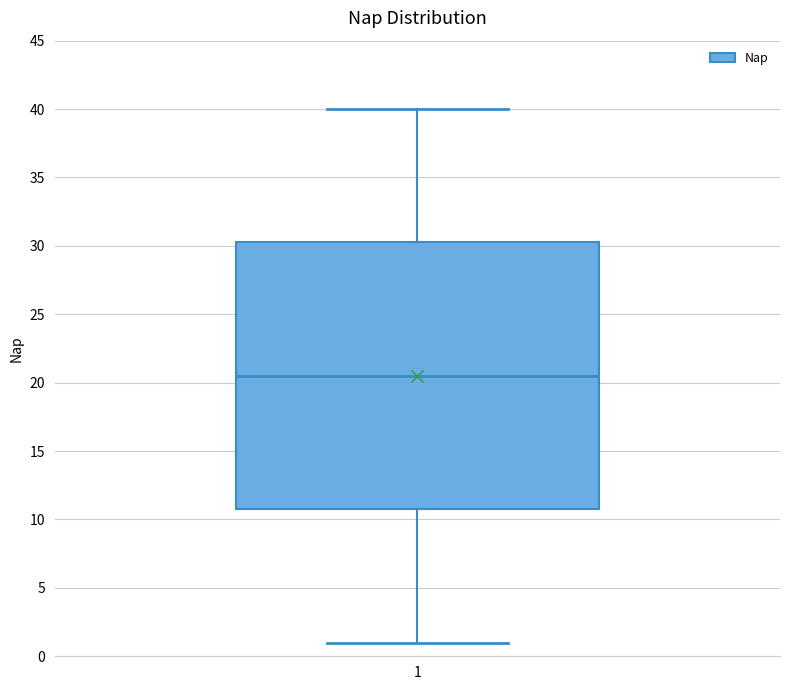

Where does the median line of the box at x = 1 sit on the y-axis? The values are not printed on the chart, so give them approximately, as read against the axis.

20.5